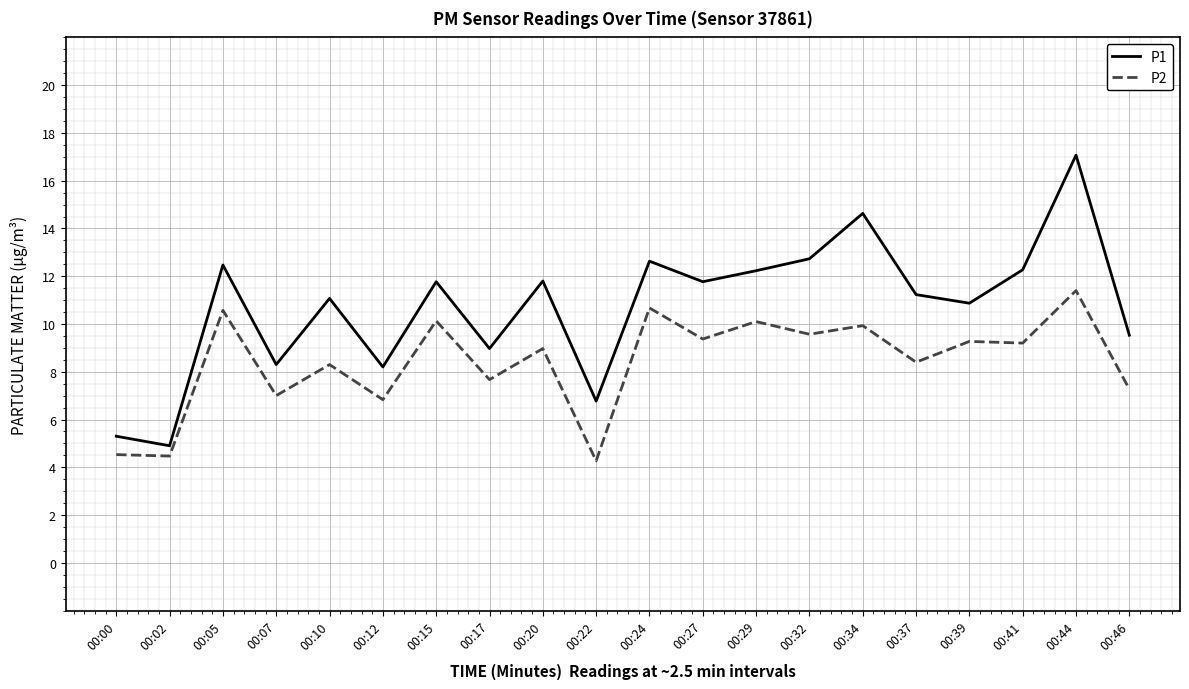

Which series changed the most between 00:00 and 00:32?

P1